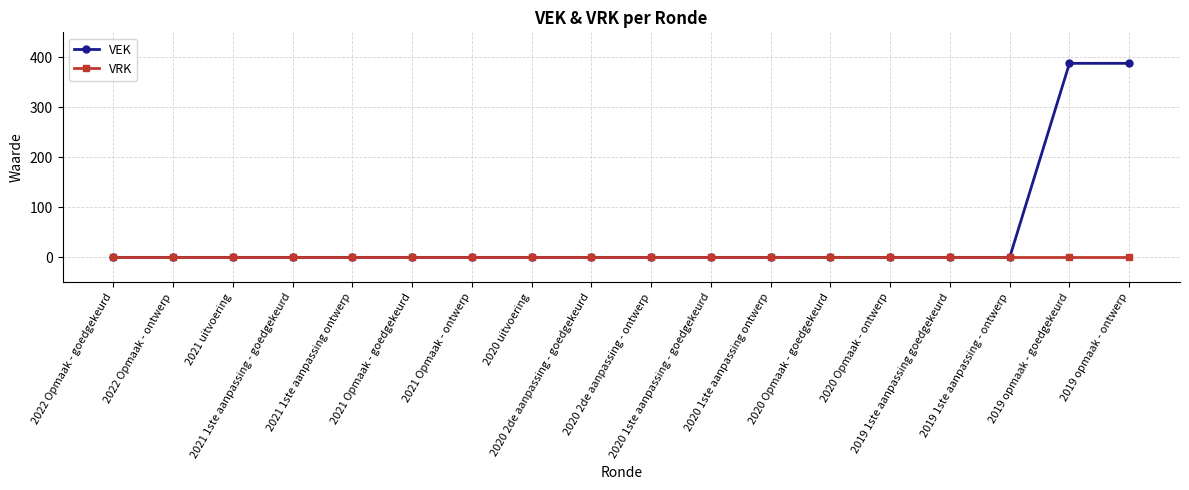

Reading left to right, what are all the values shown in this chart?

VEK: 0	0	0	0	0	0	0	0	0	0	0	0	0	0	0	0	388	388
VRK: 0	0	0	0	0	0	0	0	0	0	0	0	0	0	0	0	0	0